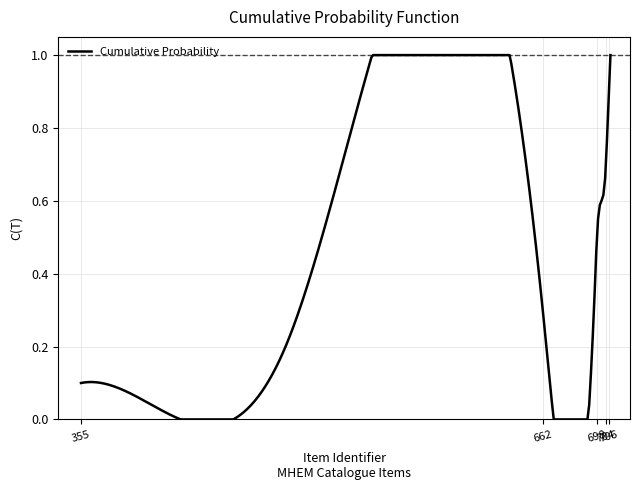

List the labels in order of value, smallest first.

355, 491, 662, 697, 698, 701, 704, 705, 706, 707